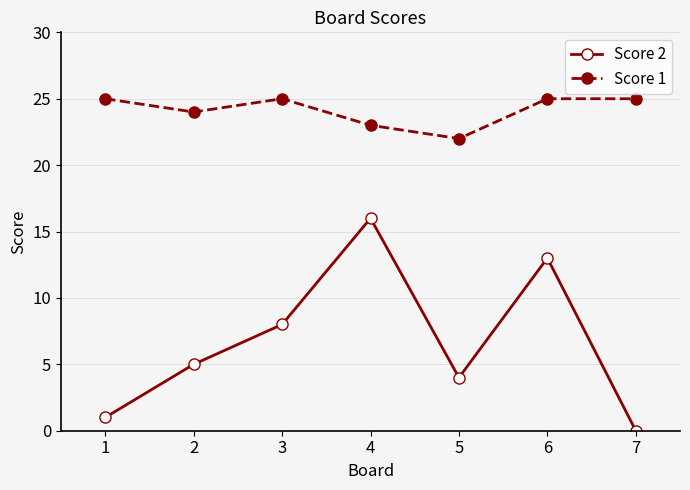

True or false: Score 2 and Score 1 cross at least once.

False